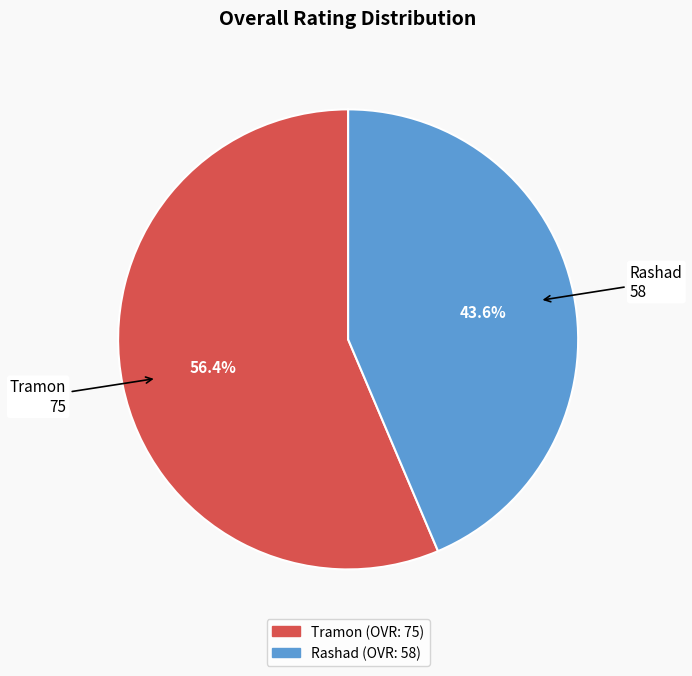

To the nearest percent, what is the difference between the Rashad and Tramon slice percentages?

13%